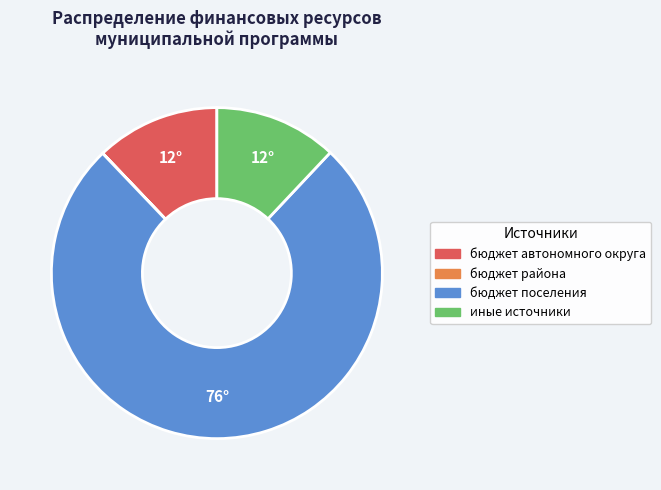

Which category accounts for the majority?

бюджет поселения